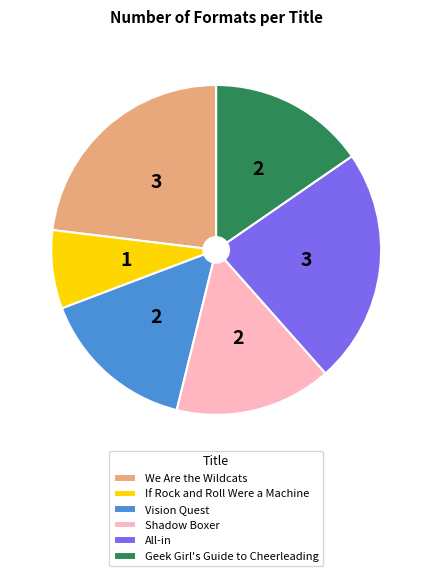

What is the ratio of the value at We Are the Wildcats to the value at All-in?

1.0